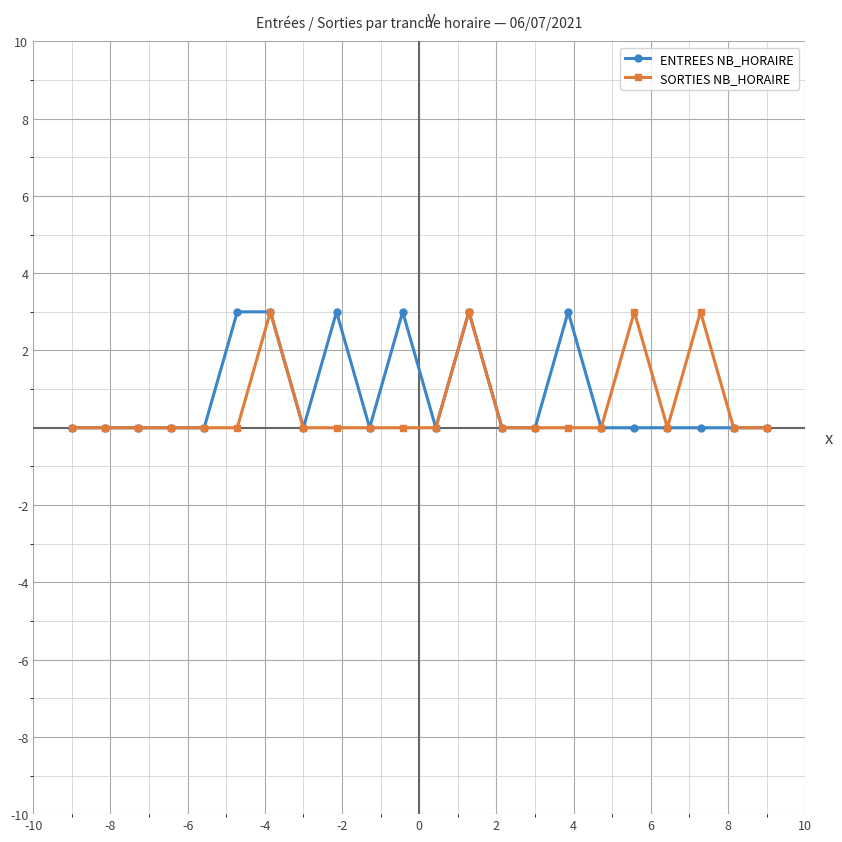

At how many categories does at least one series exceed 1?

8